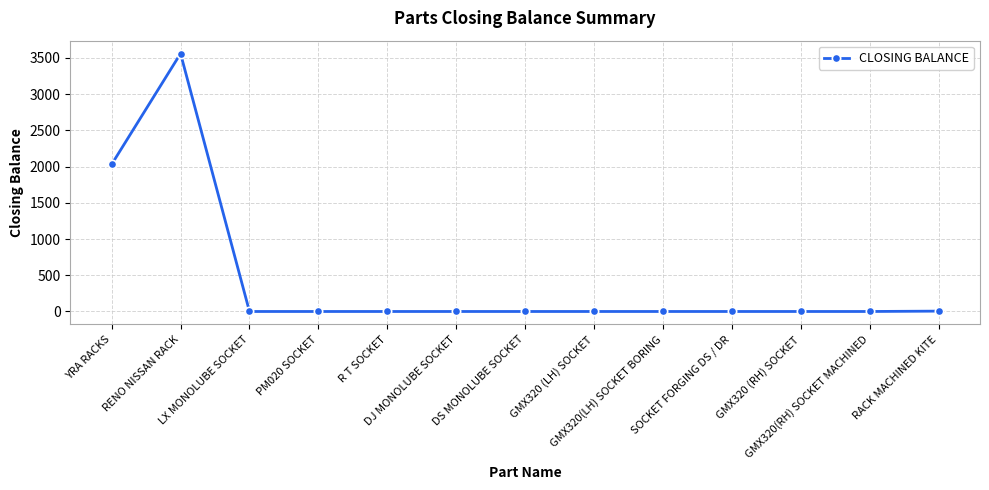

What is the maximum value shown in the chart?

3560